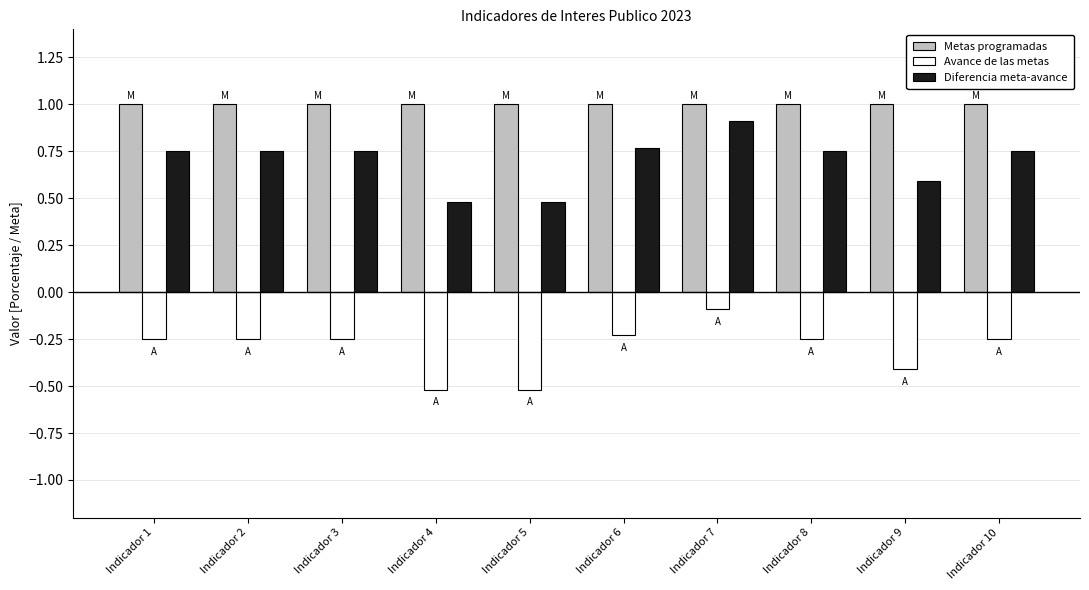

Which category has the highest value in the Avance de las metas series?

Indicador 7